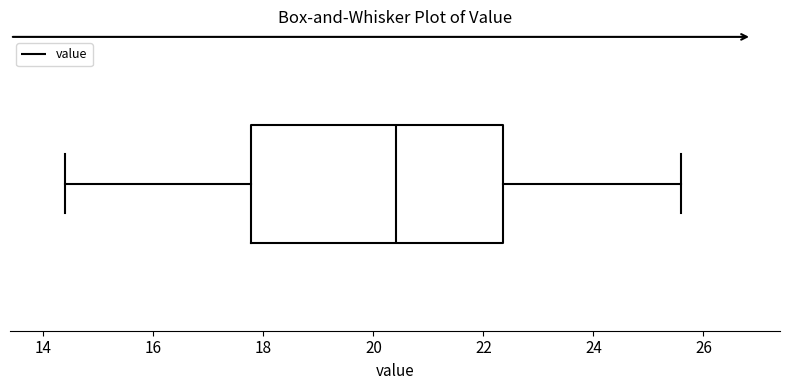

Where is the right edge of the box on the x-axis? The values are not printed on the chart, so give them approximately, as read against the axis.

22.4